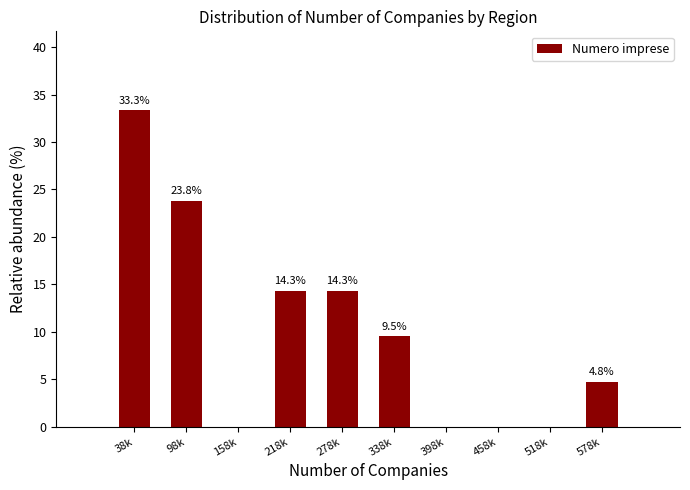

Reading right to left, what are all the values shown in this chart?

578k=4.8	518k=0.0	458k=0.0	398k=0.0	338k=9.5	278k=14.3	218k=14.3	158k=0.0	98k=23.8	38k=33.3